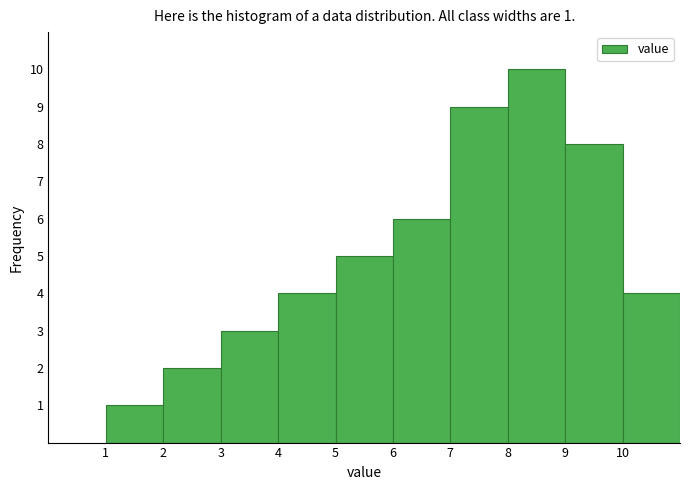

Over which range of the x-axis is the bar tallest?

8 to 9